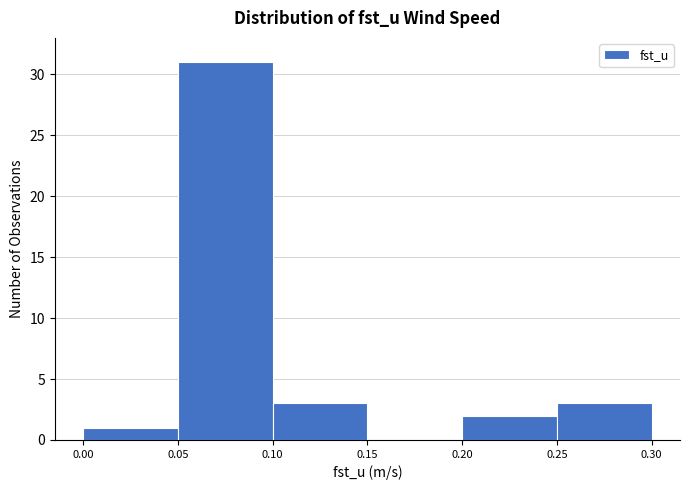

How tall is the bar that spans 0.05 to 0.10 on the x-axis? The values are not printed on the chart, so give them approximately, as read against the axis.

31